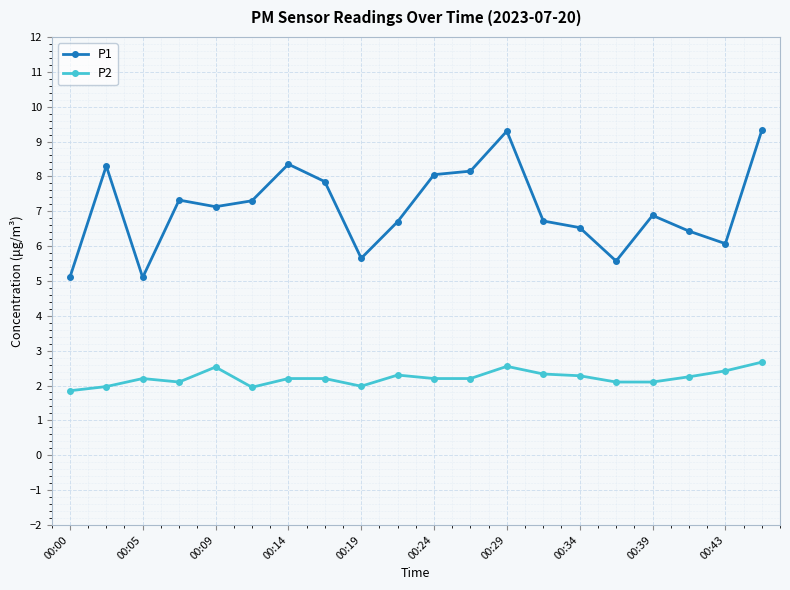

What is the greatest value displayed?

9.3